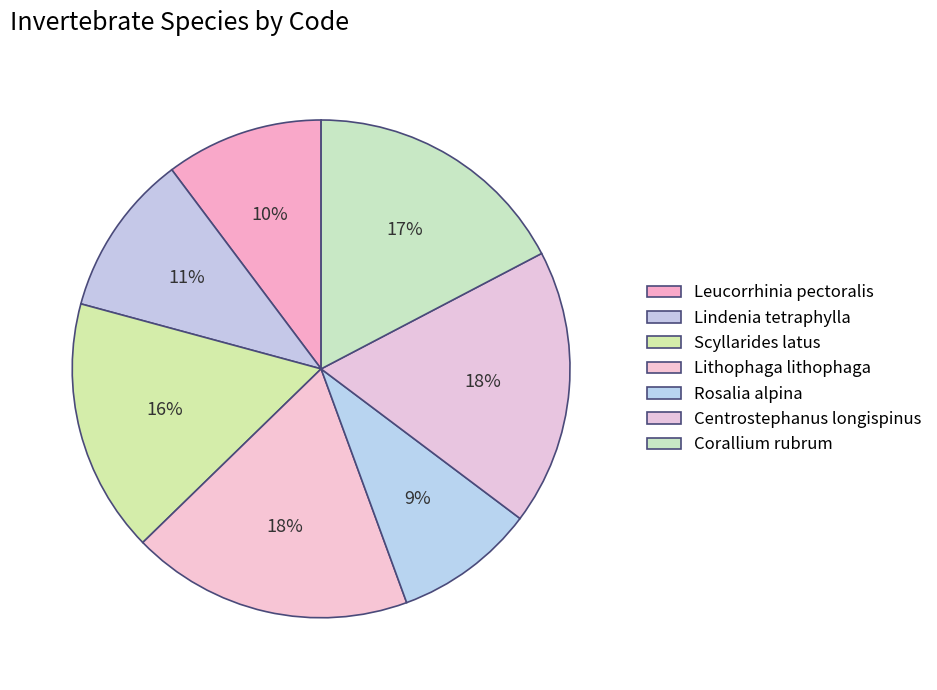

To the nearest percent, what is the combined percentage of Scyllarides latus and Lindenia tetraphylla?

27%